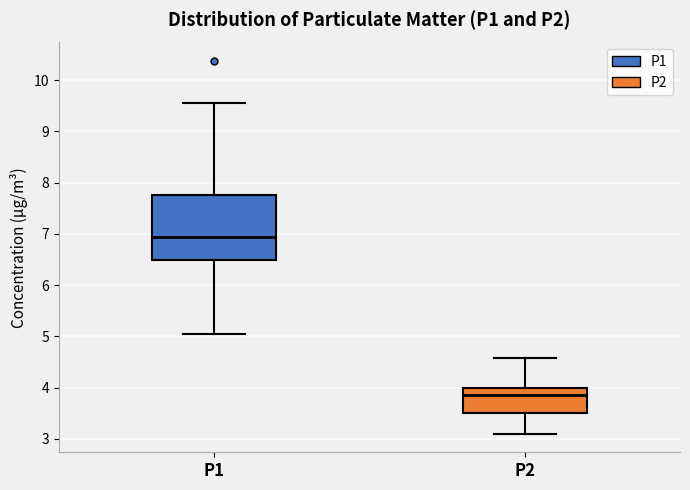

Which box is the tallest, from its lower edge to its upper edge?

P1